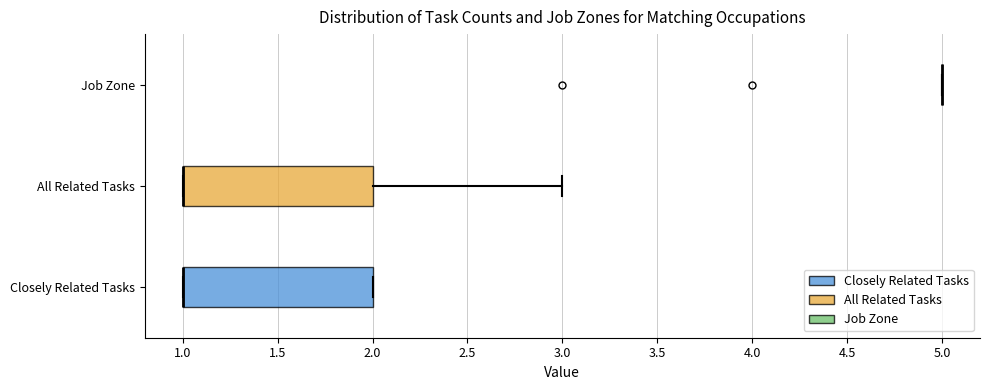

Where is the left edge of the box for Closely Related Tasks on the x-axis? The values are not printed on the chart, so give them approximately, as read against the axis.

1